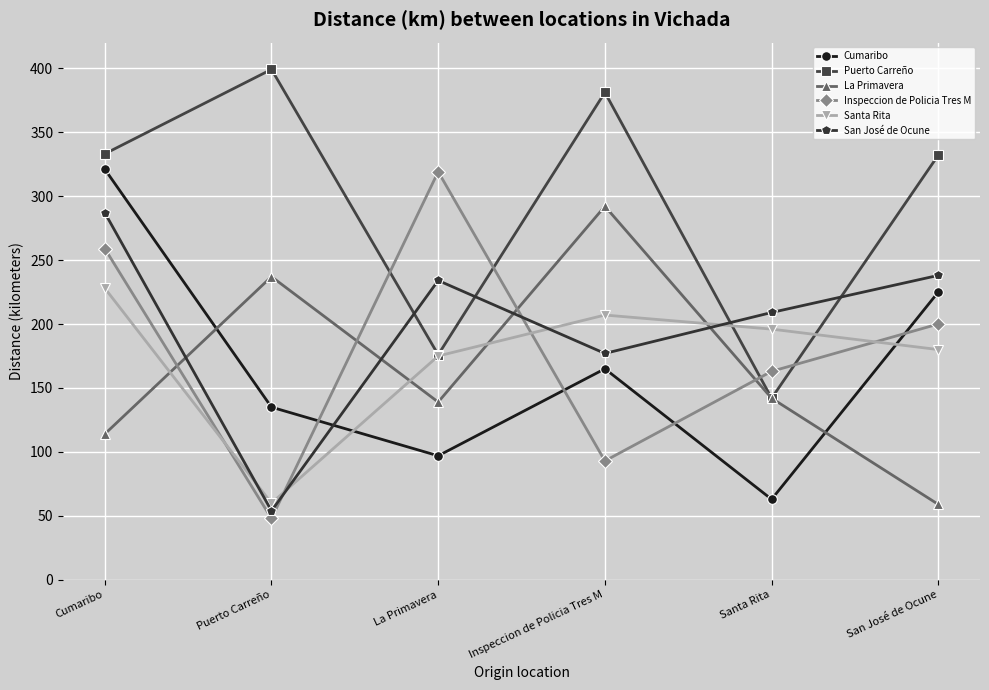

The value of Santa Rita at Puerto Carreño is 60. True or false?

True